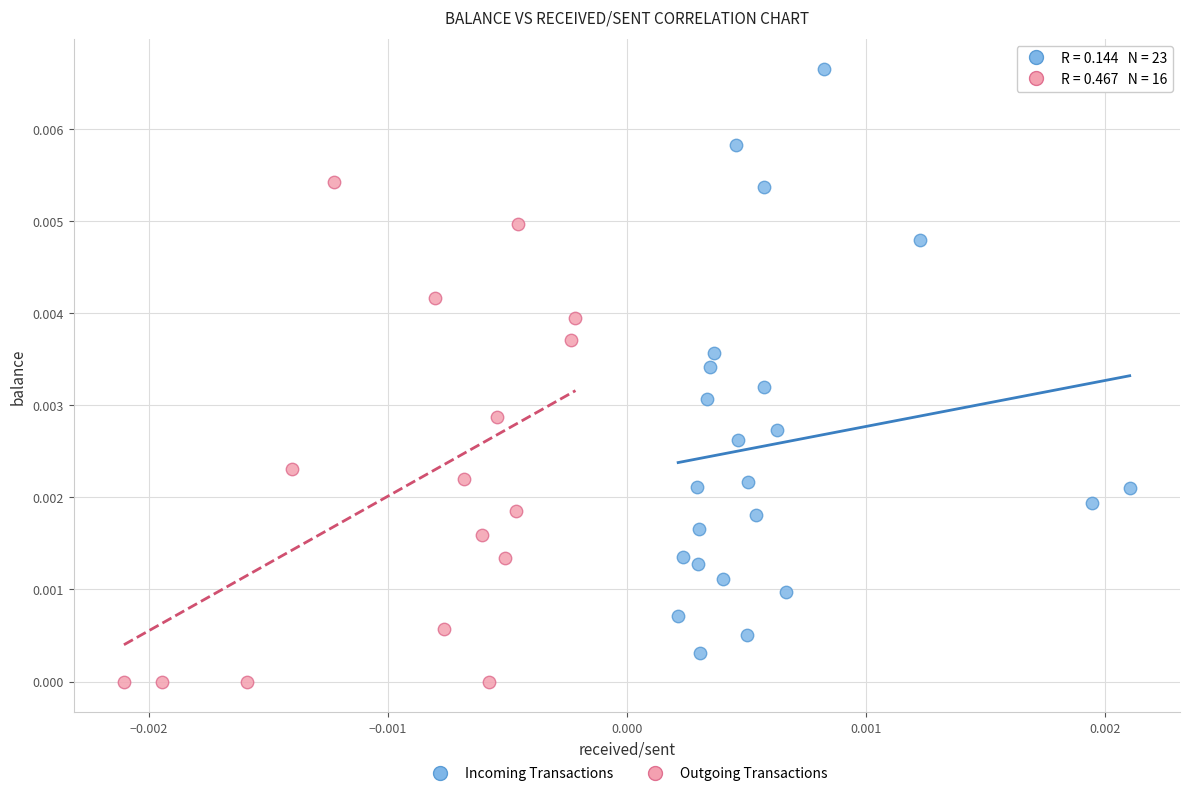

Which series contains the lowest Y value?

Outgoing Transactions